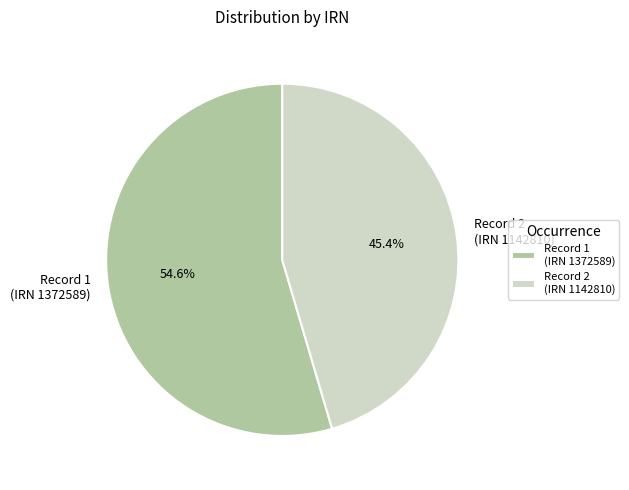

Do Record 2 (IRN 1142810) and Record 1 (IRN 1372589) together represent more than half of the pie?

Yes